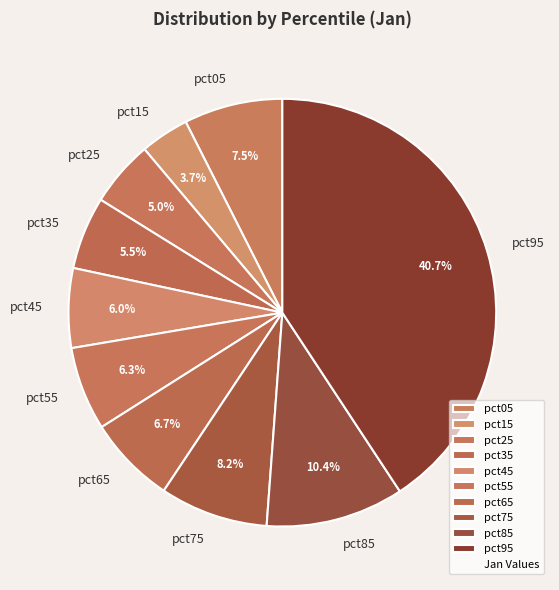

Is there a majority slice in this chart?

No